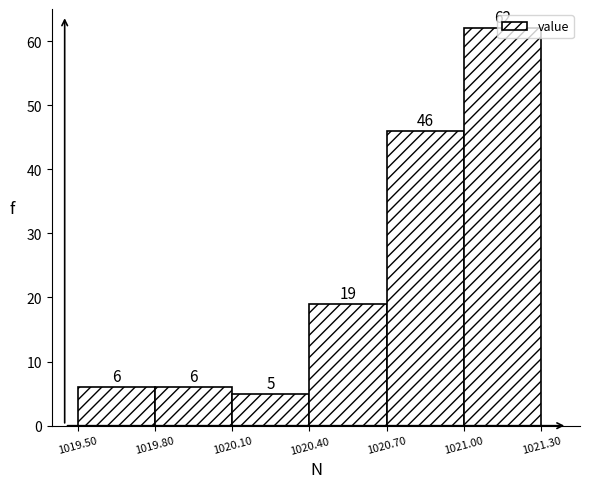

Reading left to right, transcribe this chart: for each bar, give the range it covers on the x-axis and its height.

1019.50 to 1019.80: 6
1019.80 to 1020.10: 6
1020.10 to 1020.40: 5
1020.40 to 1020.70: 19
1020.70 to 1021.00: 46
1021.00 to 1021.30: 62